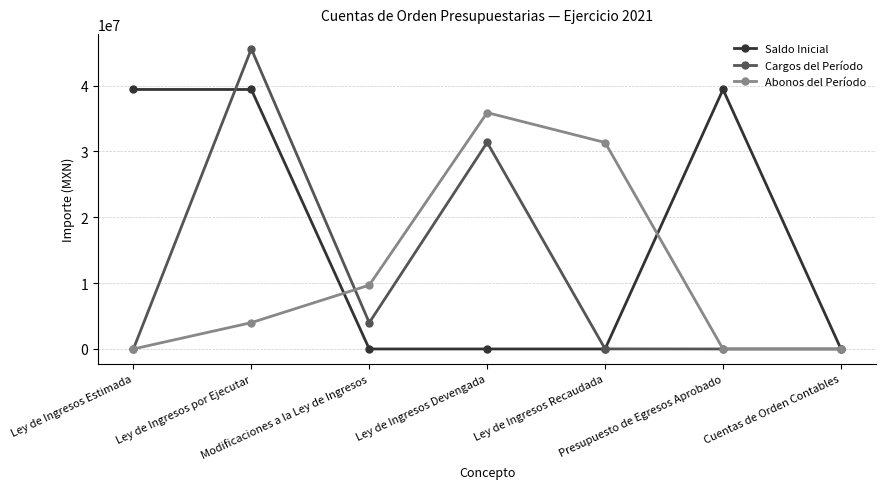

Read the Cargos del Período value at Ley de Ingresos por Ejecutar.

45584018.6